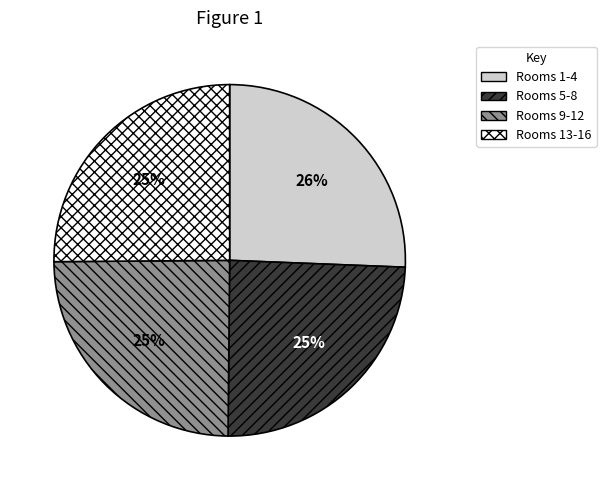

Approximately how many times larger is the value at Rooms 13-16 compared to Rooms 9-12?

1.0